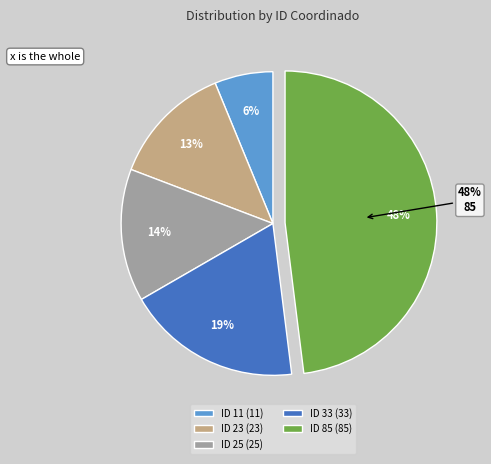

How many slices are in this pie chart?

5